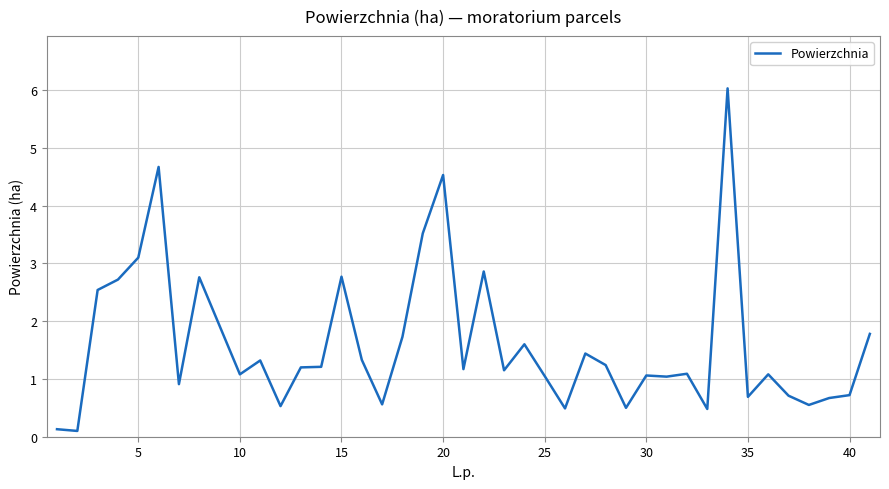

What is the greatest value displayed?

6.0